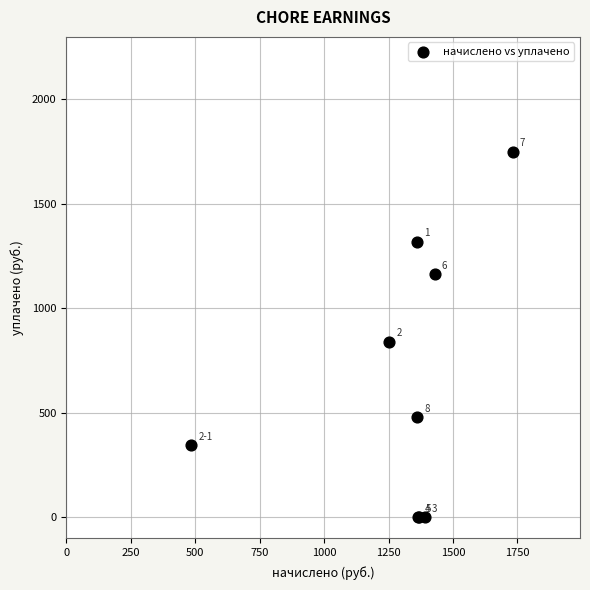

What Y value in the scatter plot is closest to 874?

841.5